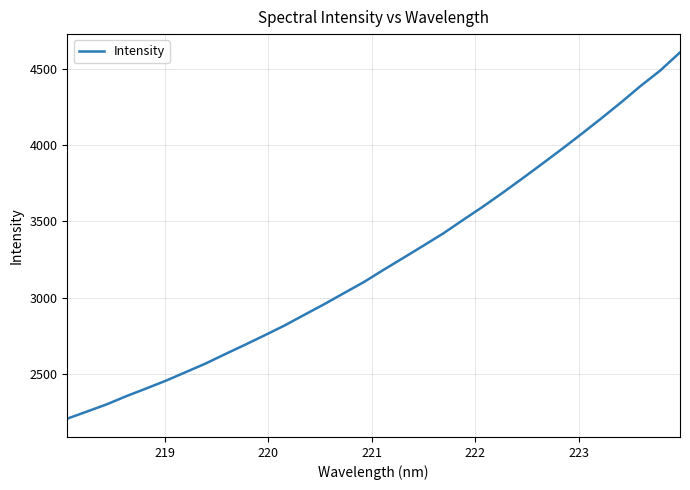

What is the minimum value shown in the chart?

2207.7